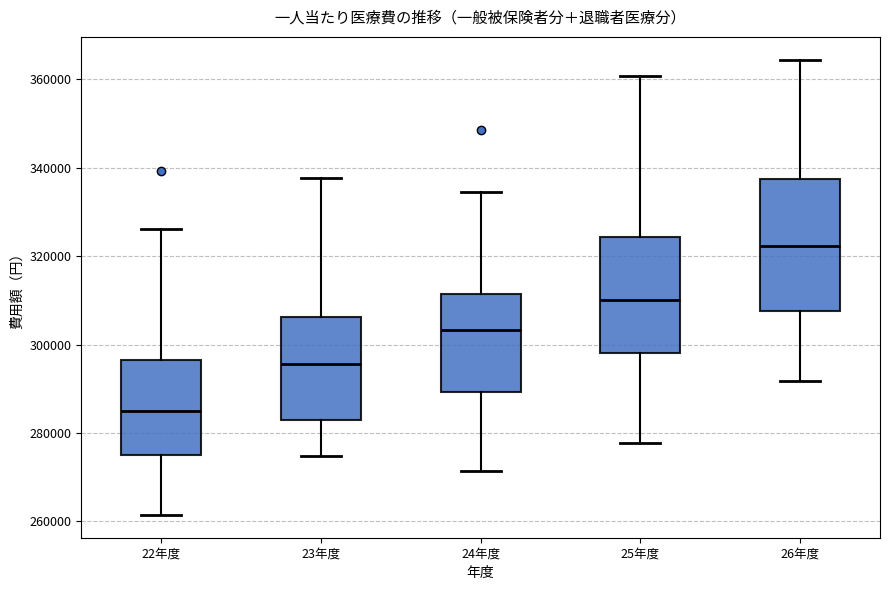

Comparing the boxes themselves (not the whiskers), which one is the tallest?

26年度